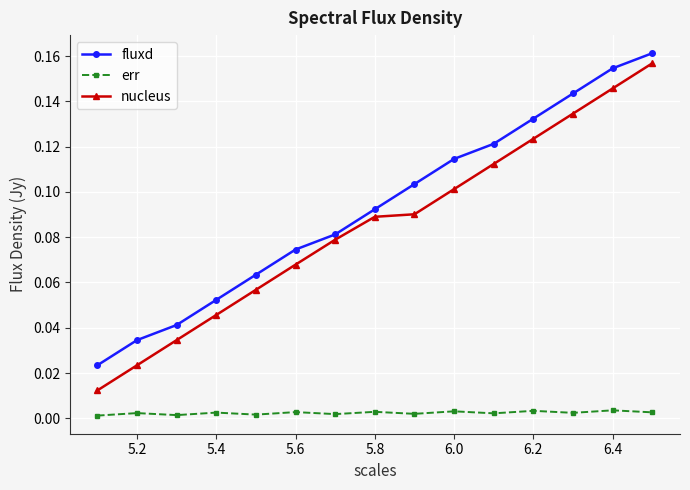

Which series has the widest spread of values?

nucleus